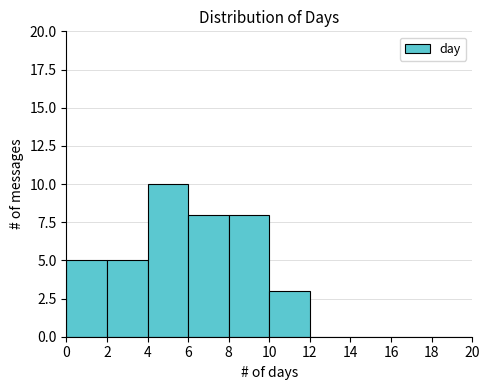

What is the height of the bar covering 10 to 12 on the x-axis? The values are not printed on the chart, so give them approximately, as read against the axis.

3